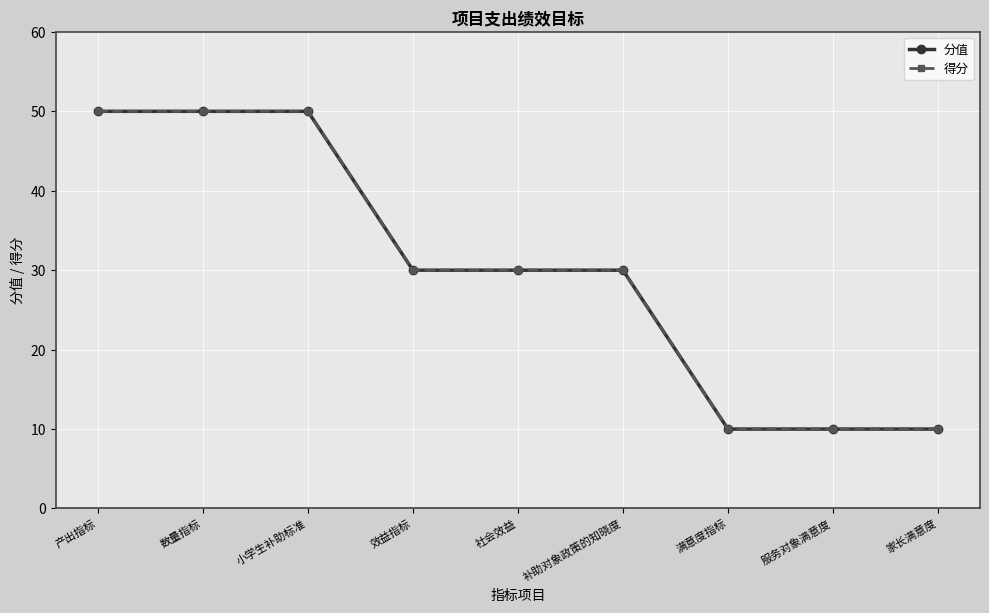

Reading left to right, extract all data points from this chart.

分值: 50	50	50	30	30	30	10	10	10
得分: 50	50	50	30	30	30	10	10	10